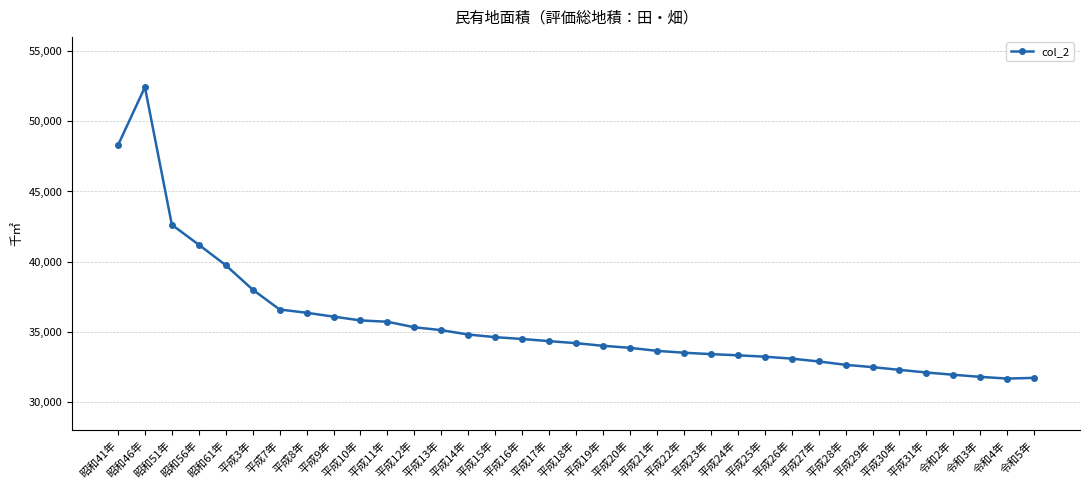

What is the greatest value displayed?

52423.0